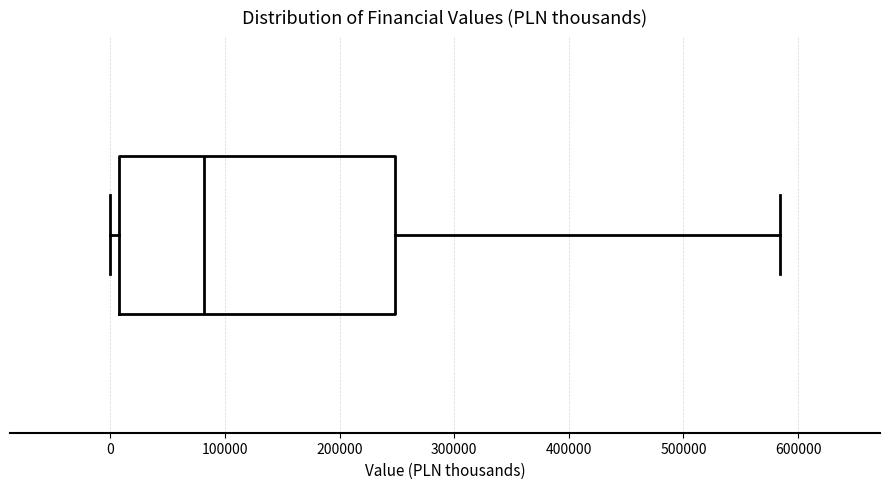

Where is the right edge of the box on the x-axis? The values are not printed on the chart, so give them approximately, as read against the axis.

250000